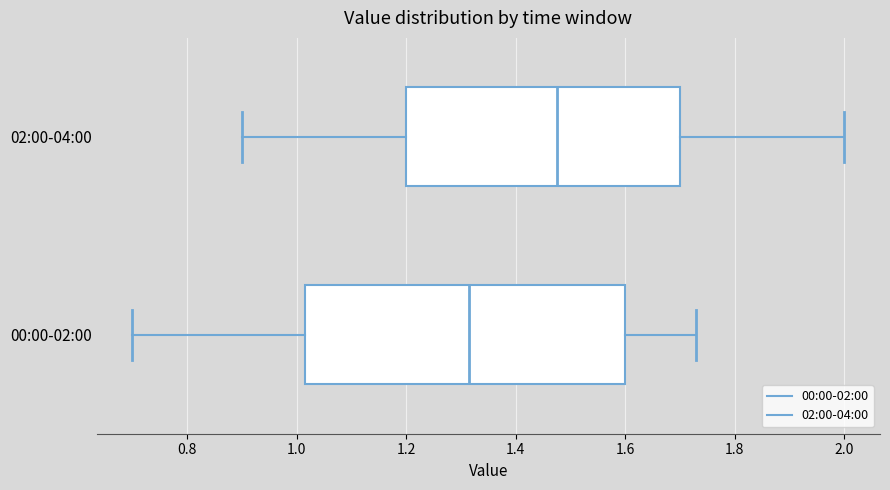

Which box has the furthest to the right median line?

02:00-04:00